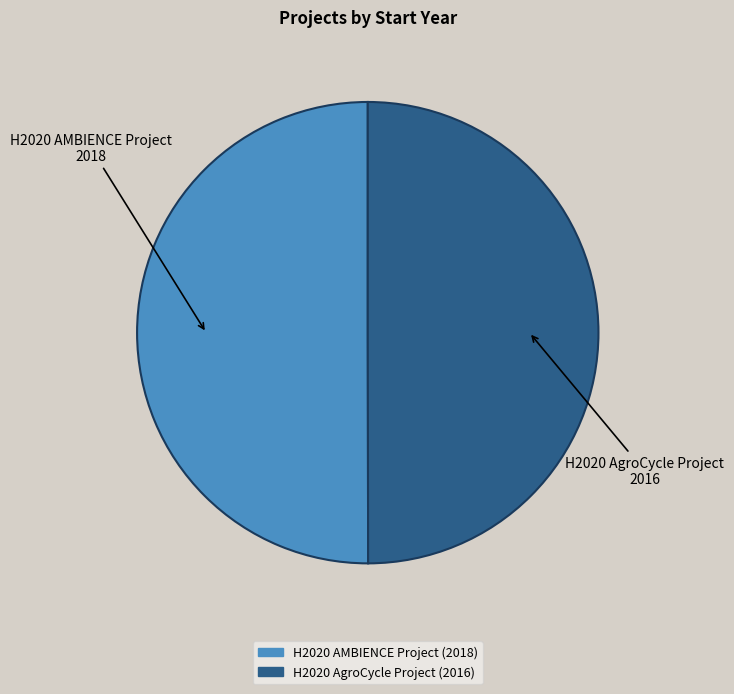

How many segments does this pie chart have?

2